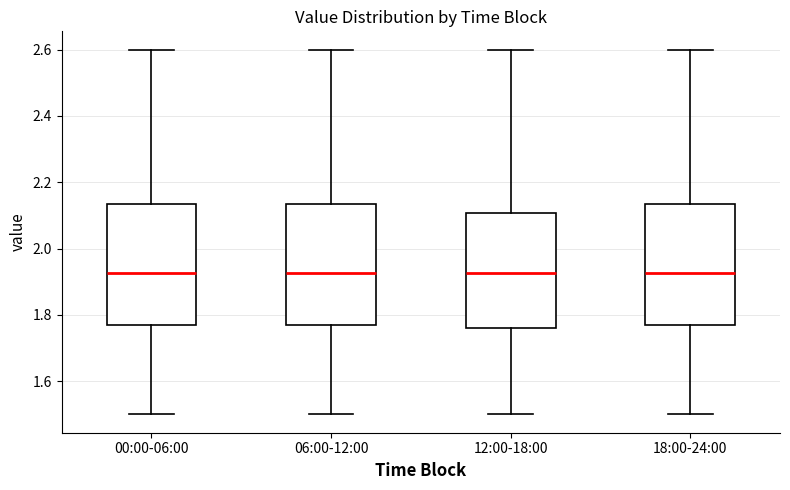

Reading left to right, transcribe this box plot: for each box, give where its median line is, the range the box spans, and where its two whiskers end, as read against the y-axis. The values are not printed on the chart, so give them approximately, as read against the axis.

00:00-06:00: median 1.92, box 1.78 to 2.14, whiskers 1.50 to 2.60
06:00-12:00: median 1.92, box 1.78 to 2.14, whiskers 1.50 to 2.60
12:00-18:00: median 1.92, box 1.76 to 2.10, whiskers 1.50 to 2.60
18:00-24:00: median 1.92, box 1.78 to 2.14, whiskers 1.50 to 2.60